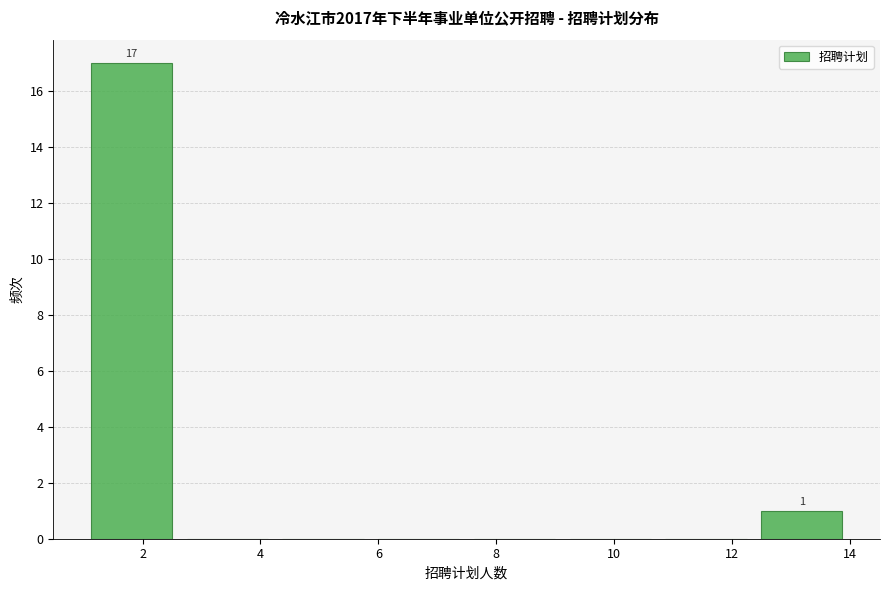

Over which range of the x-axis is the bar tallest?

1.0 to 2.6